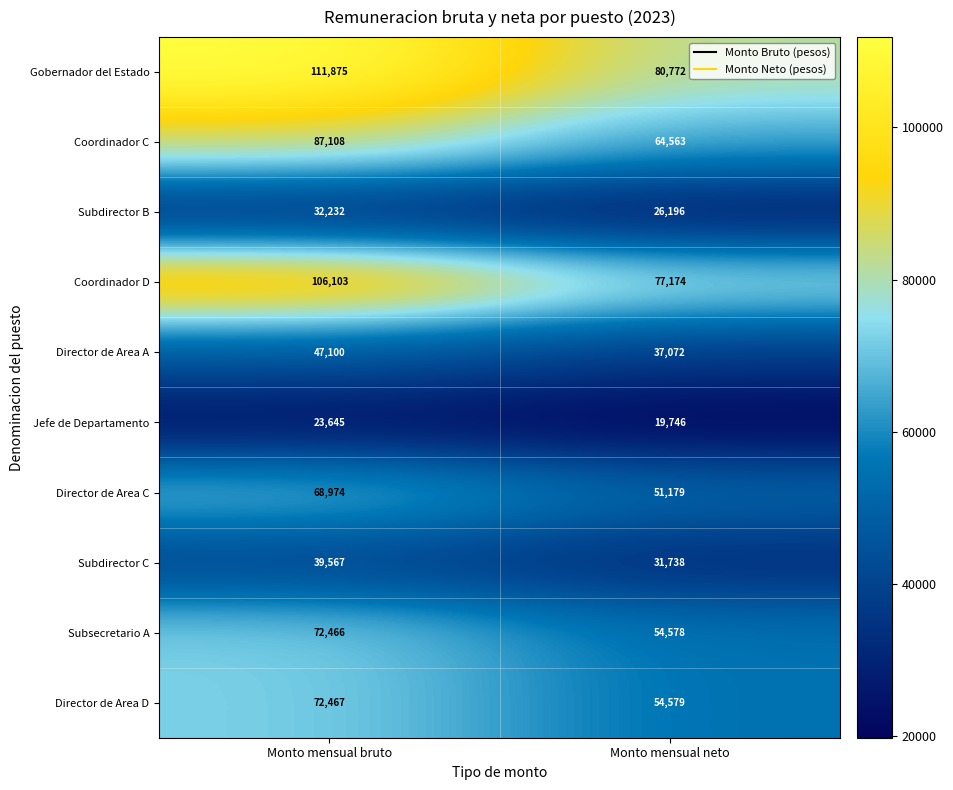

Count the number of categories in the chart.

2